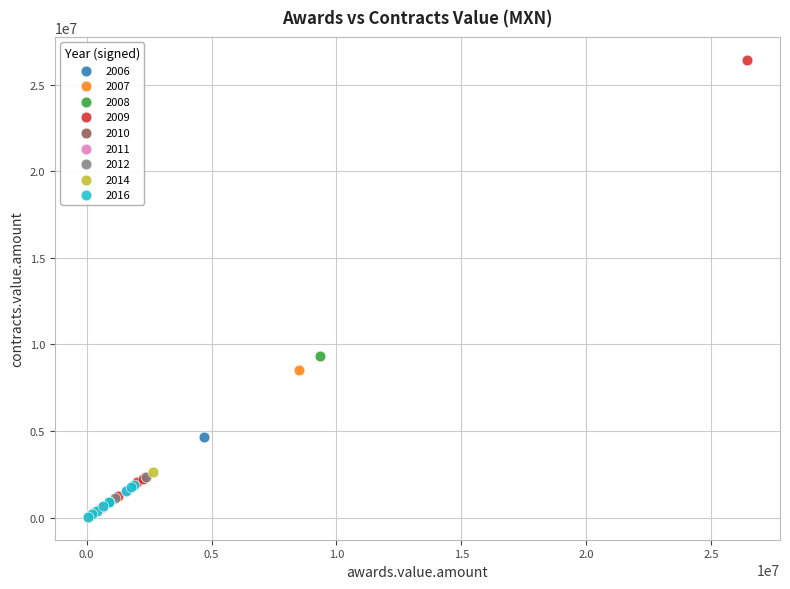

What are all the series names shown in the legend?

2006, 2007, 2008, 2009, 2010, 2011, 2012, 2014, 2016